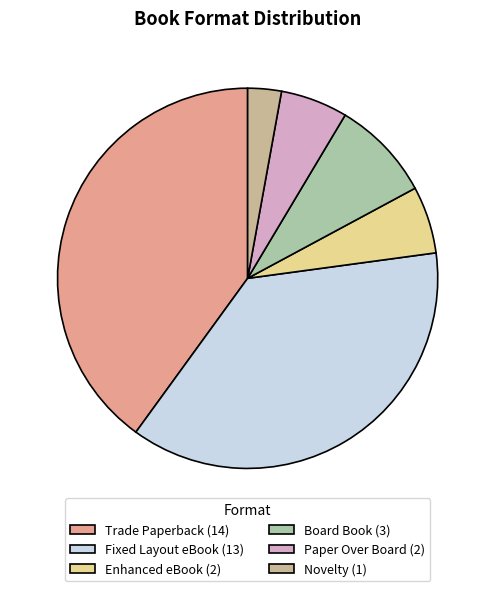

Does any single category account for the majority?

No